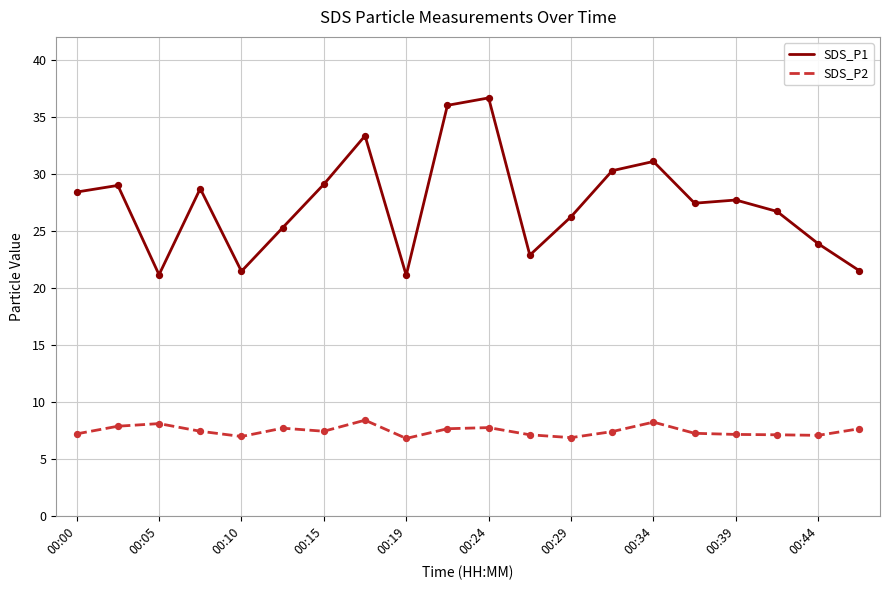

Which series has the widest spread of values?

SDS_P1